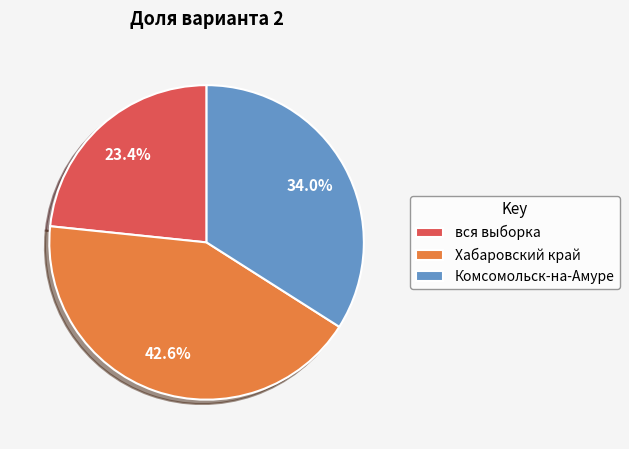

Does any single category account for the majority?

No